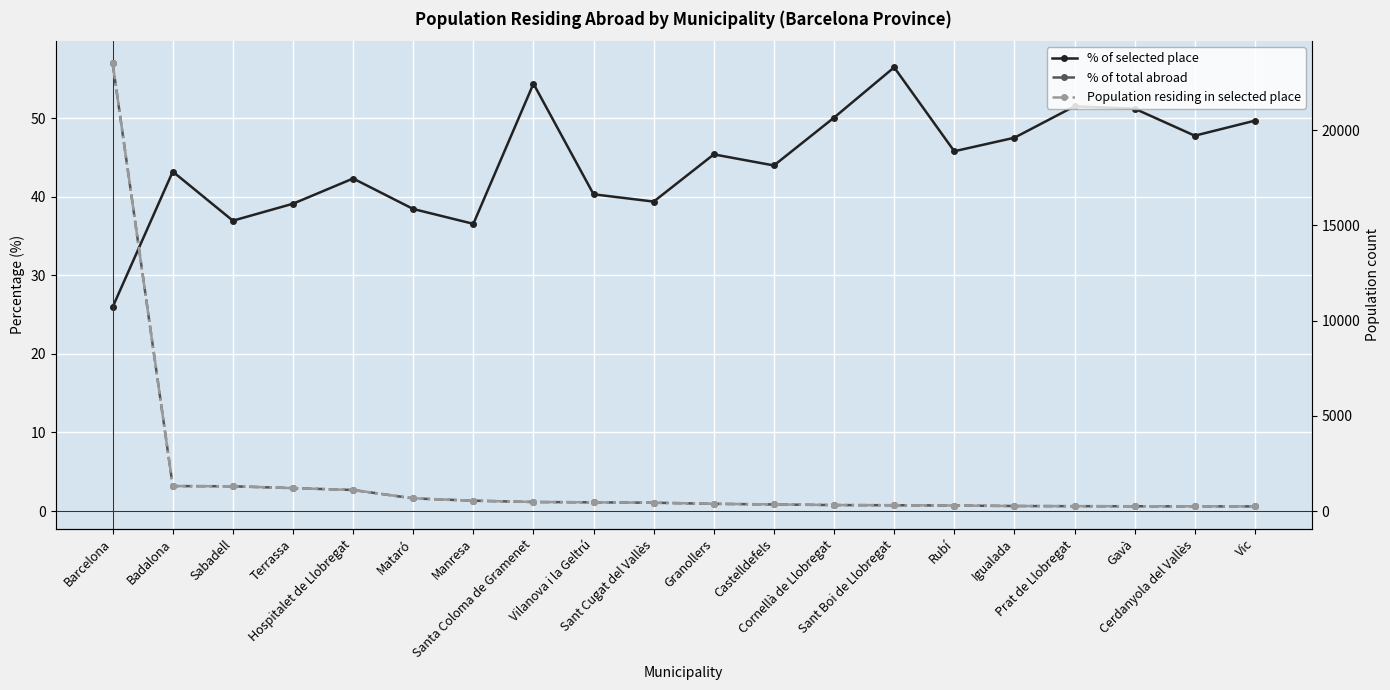

At which label is Population residing in selected place closest to 11875?

Badalona